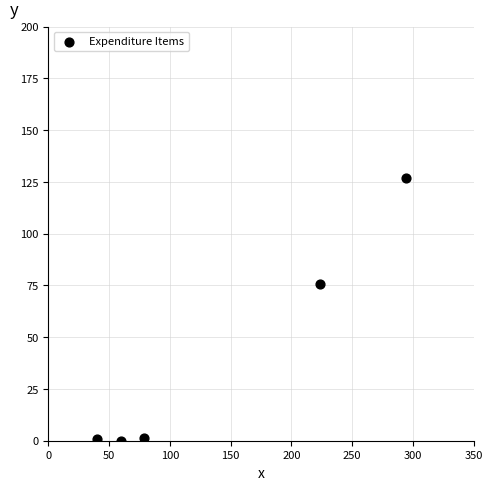

What Y value in the scatter plot is closest to 63?

75.8